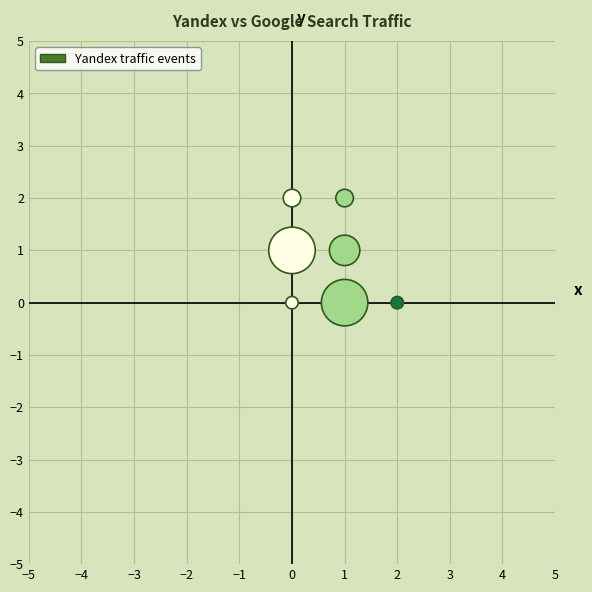

How many points are shown in the scatter plot?

7